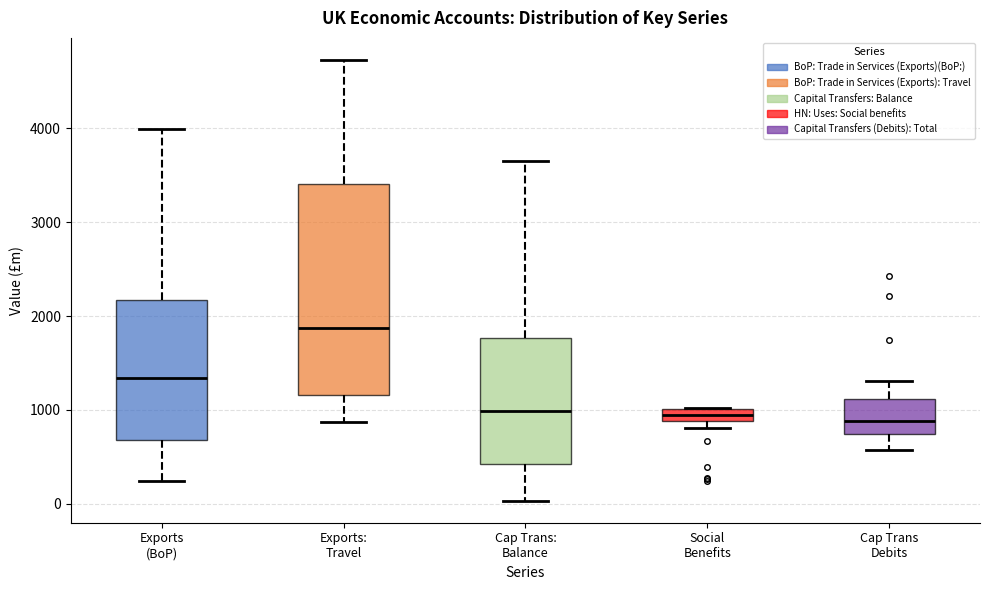

Which box is the tallest, from its lower edge to its upper edge?

Exports: Travel